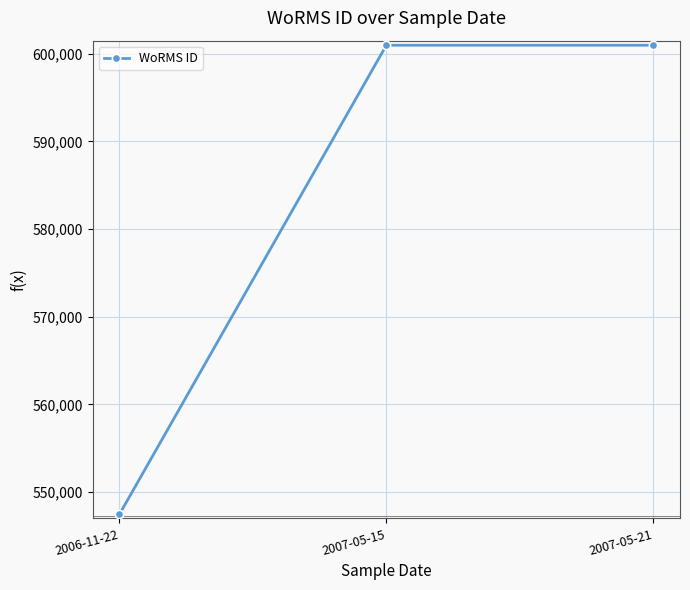

The chart shows a value of 340385 at 2007-05-15. True or false?

False